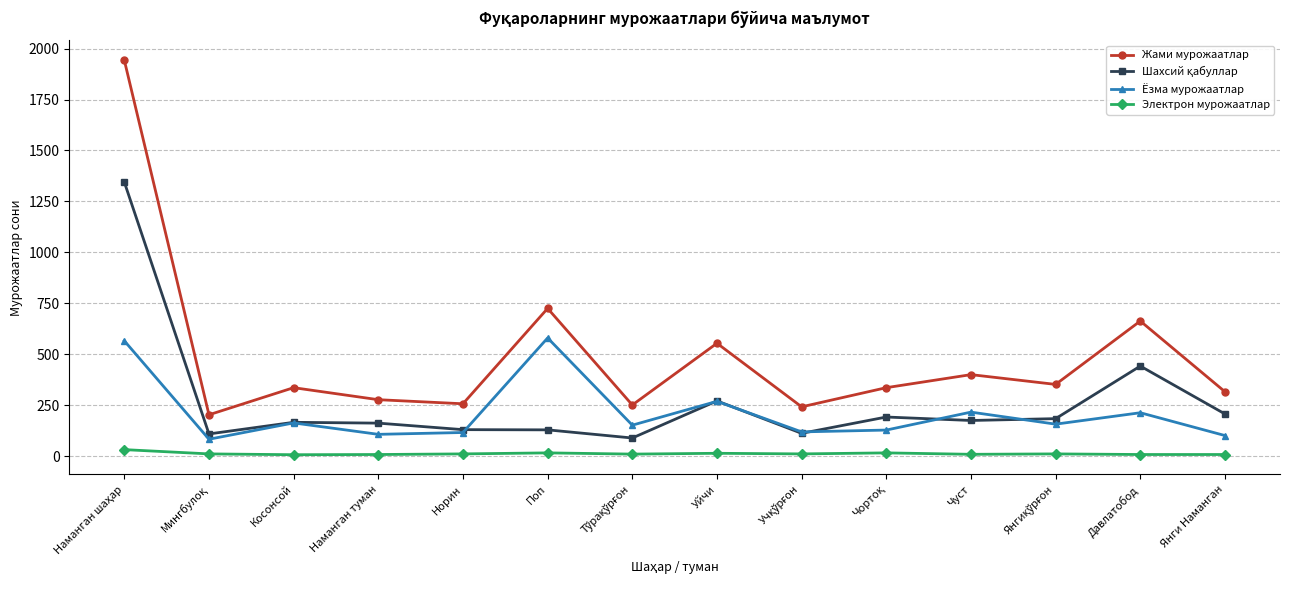

What is the highest value of the Жами мурожаатлар series?

1943